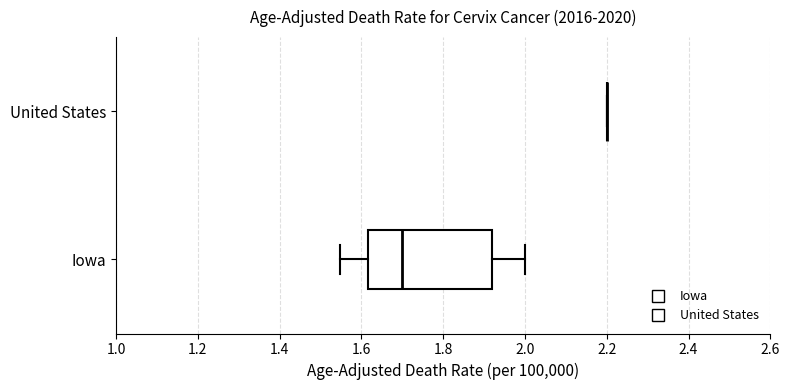

Where is the left edge of the box for Iowa on the x-axis? The values are not printed on the chart, so give them approximately, as read against the axis.

1.62